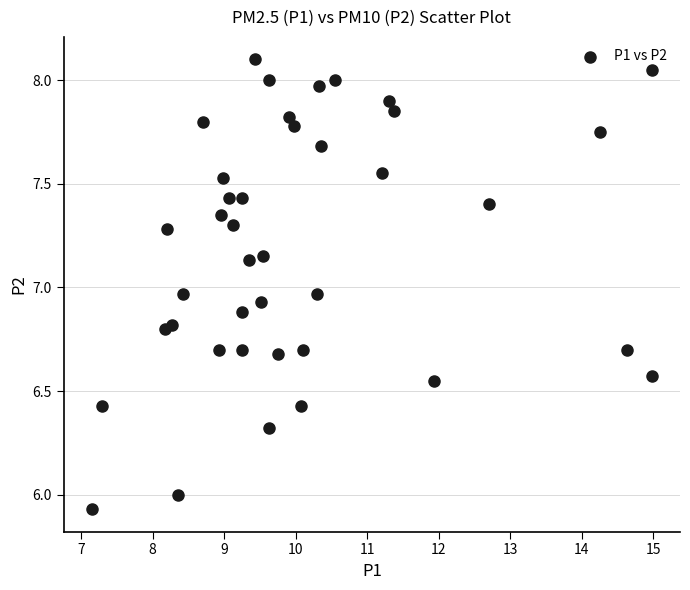

What is the range of Y values (max minus min)?

2.2